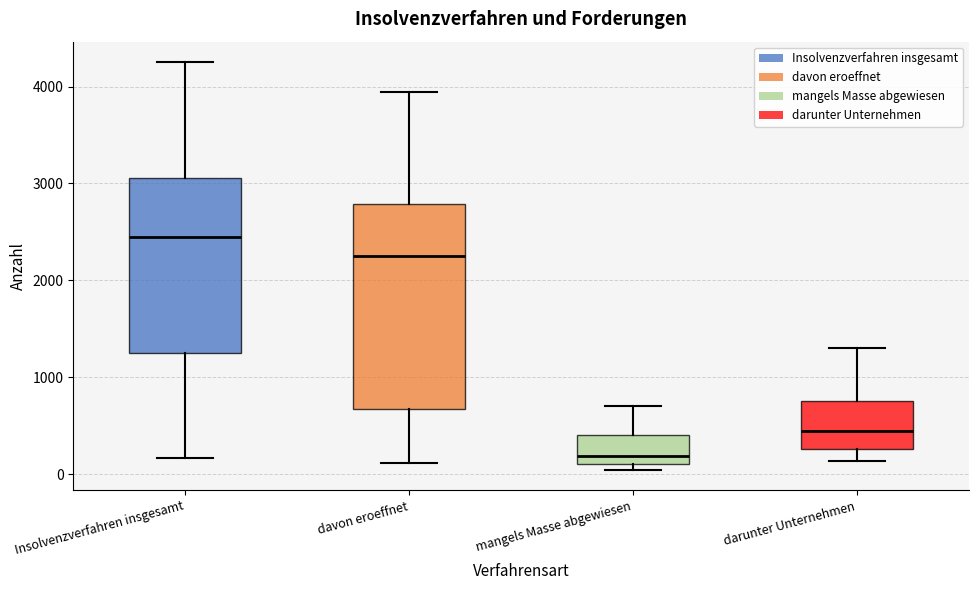

Which box is the tallest, from its lower edge to its upper edge?

davon eroeffnet